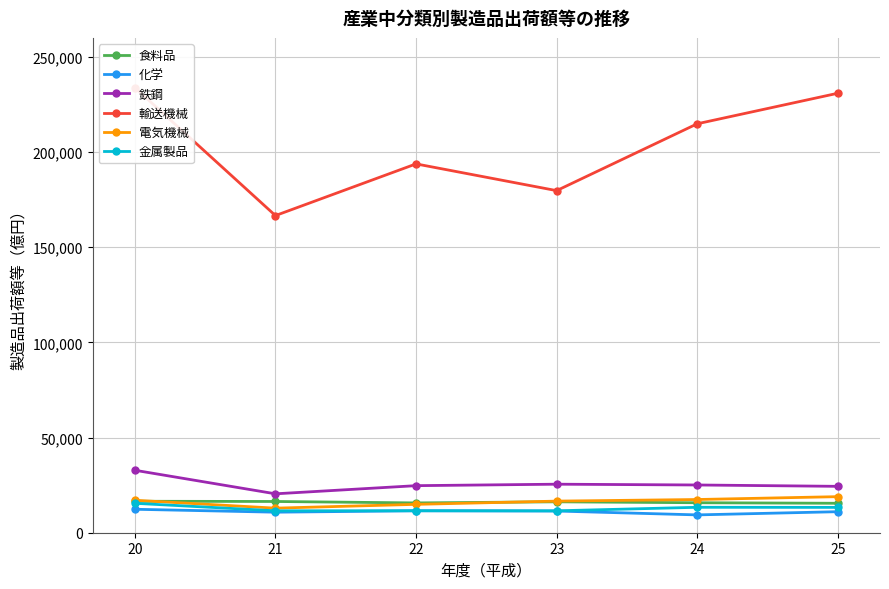

What is the difference between the maximum and second lowest values in the 電気機械 series?

4041